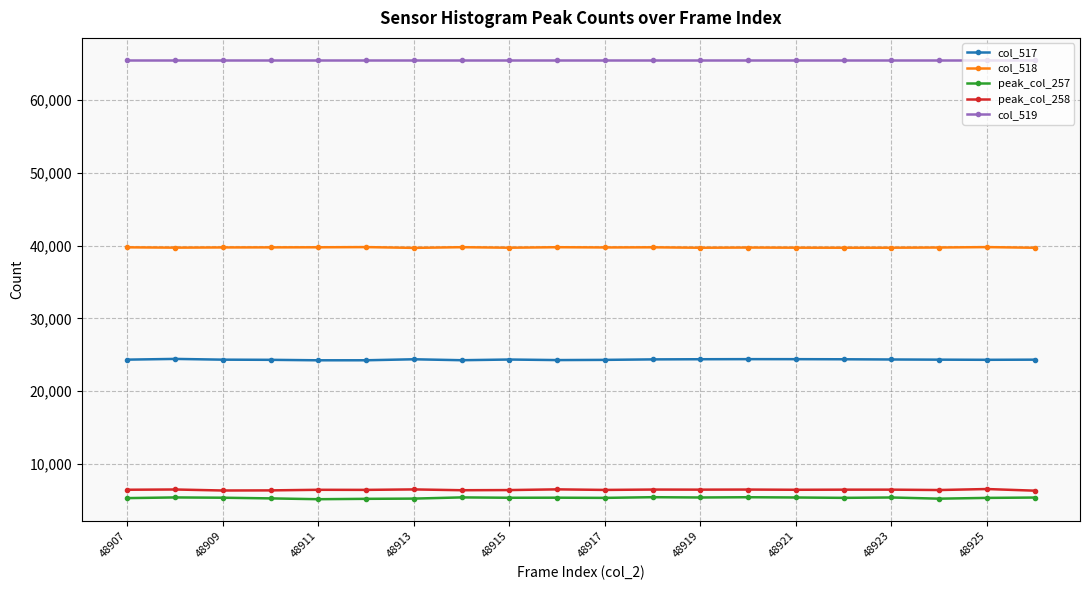

How many lines are shown in the chart?

5